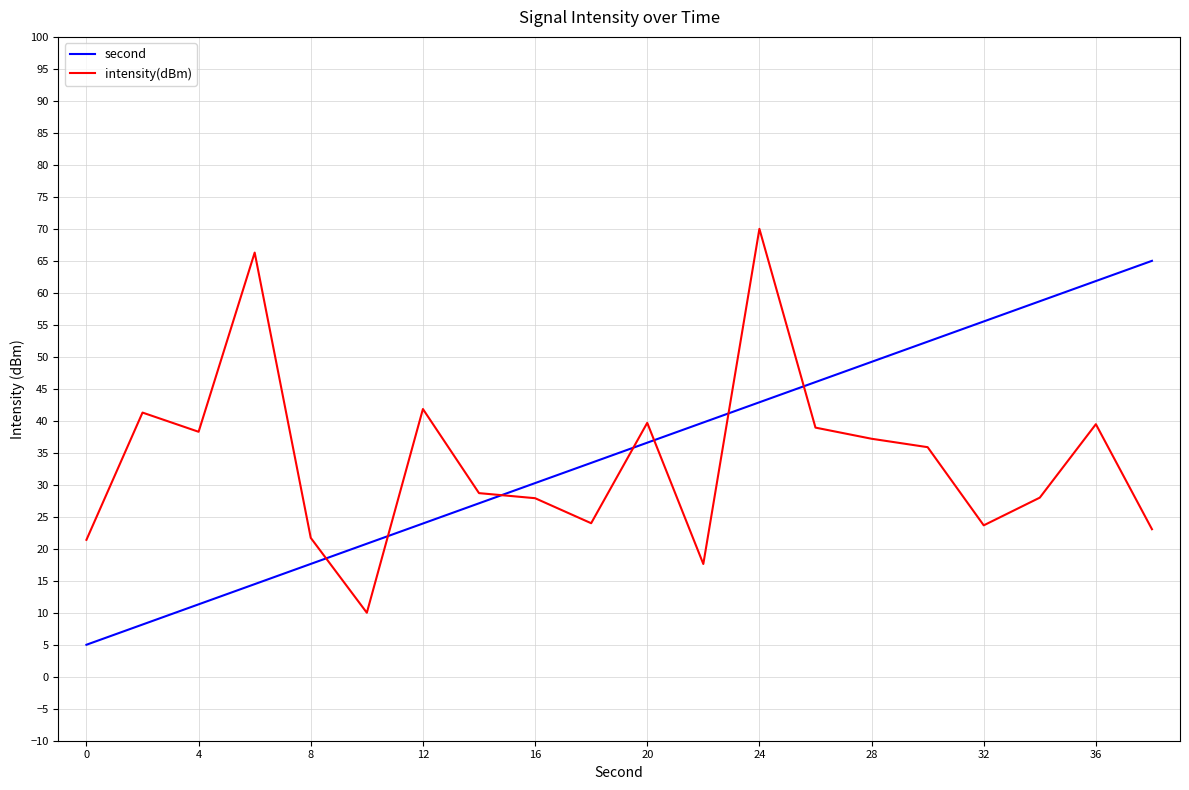

What is the difference between the maximum and minimum values in the second series?

60.0